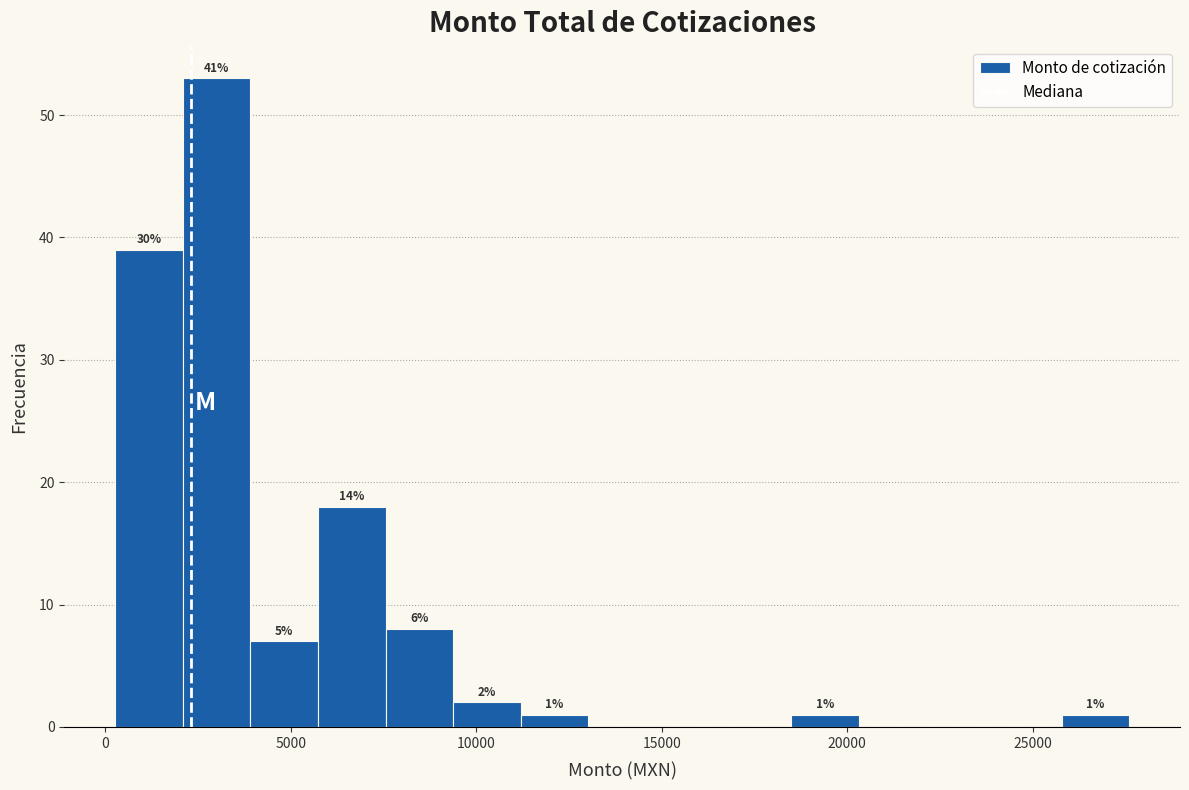

Read against the x-axis, roughly where is the centre of the tallest bar?

3000